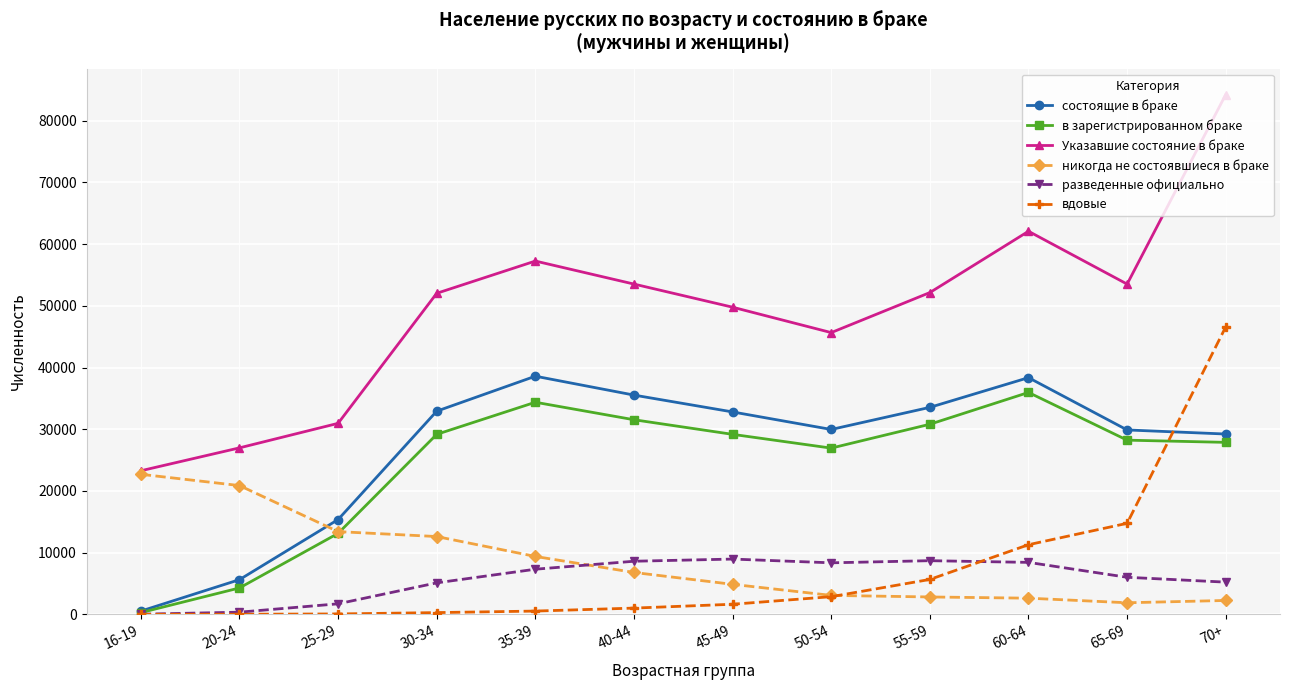

After their last crossing, which series has the higher values: никогда не состоявшиеся в браке or вдовые?

вдовые